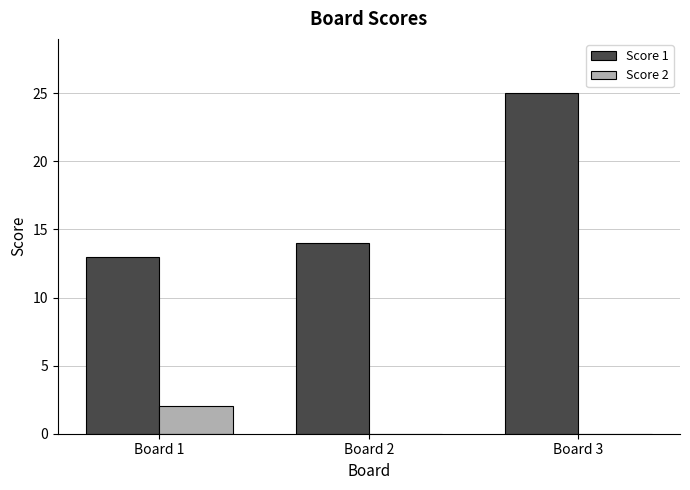

What are all the series names shown in the legend?

Score 1, Score 2